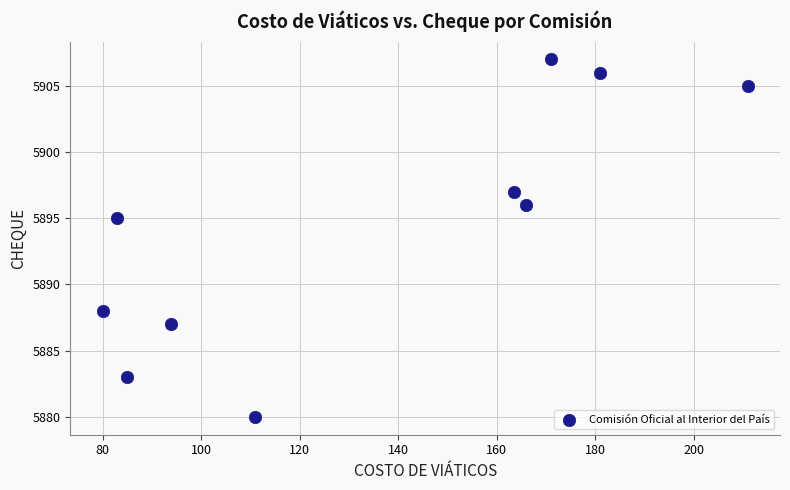

What is the range of Y values (max minus min)?

27